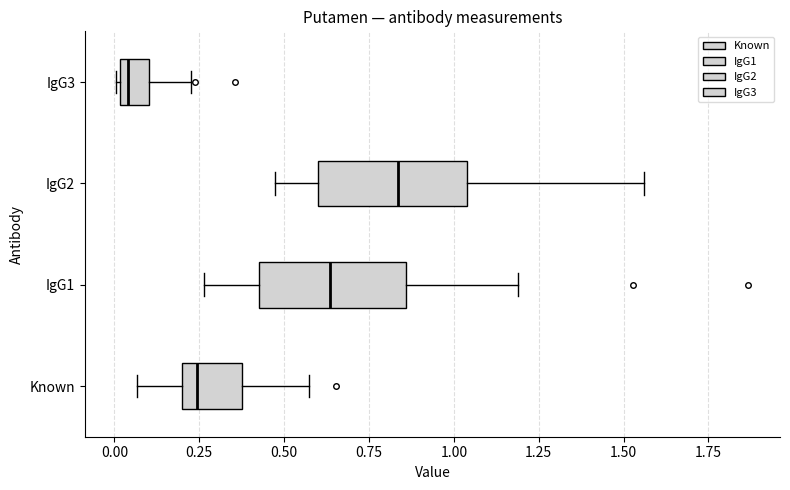

Where is the right edge of the box for Known on the x-axis? The values are not printed on the chart, so give them approximately, as read against the axis.

0.40